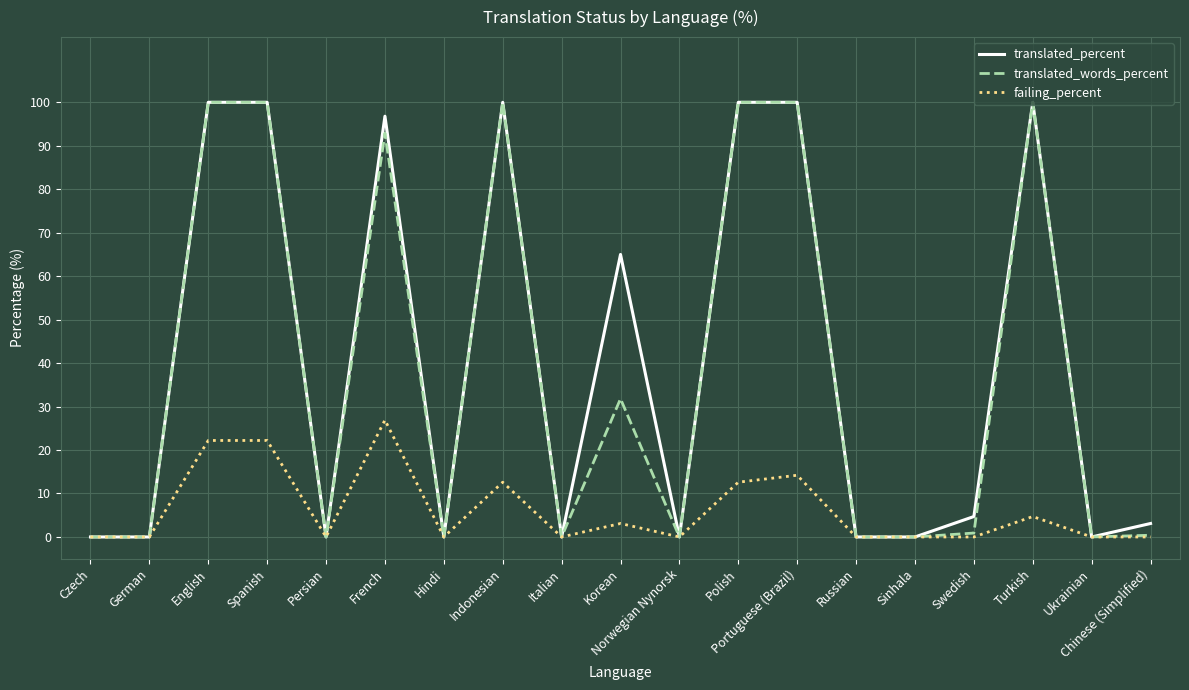

What are all the series names shown in the legend?

translated_percent, translated_words_percent, failing_percent